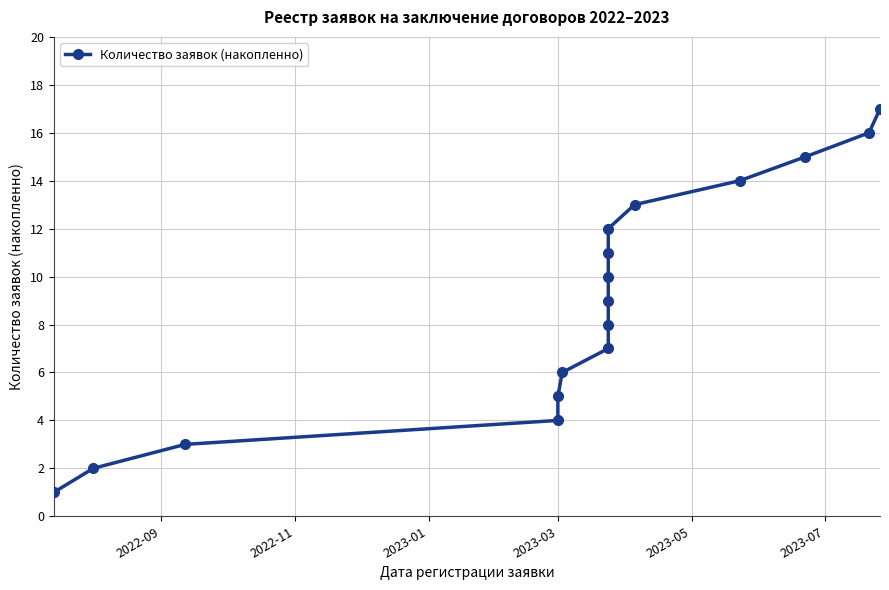

What is the sum of all values?

153